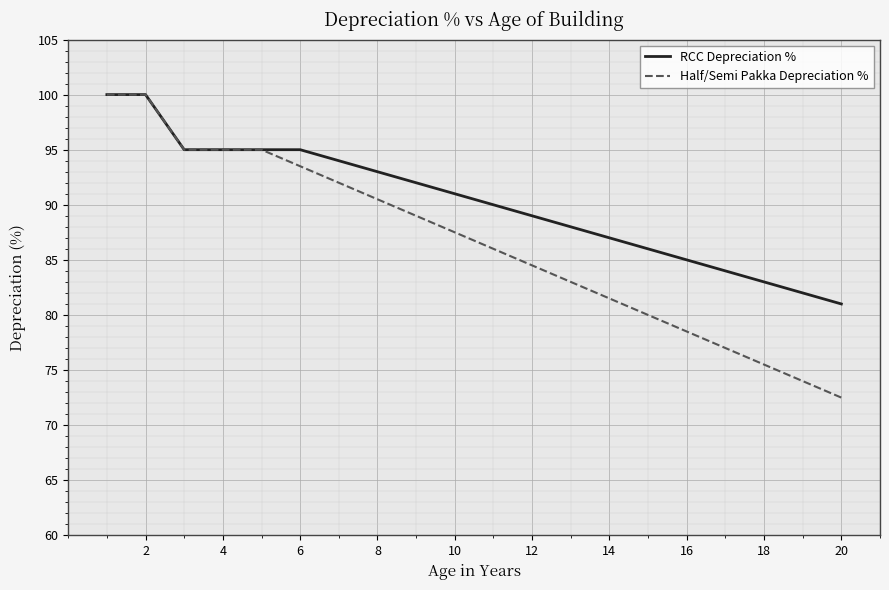

Which series has the largest total across all categories?

RCC Depreciation %